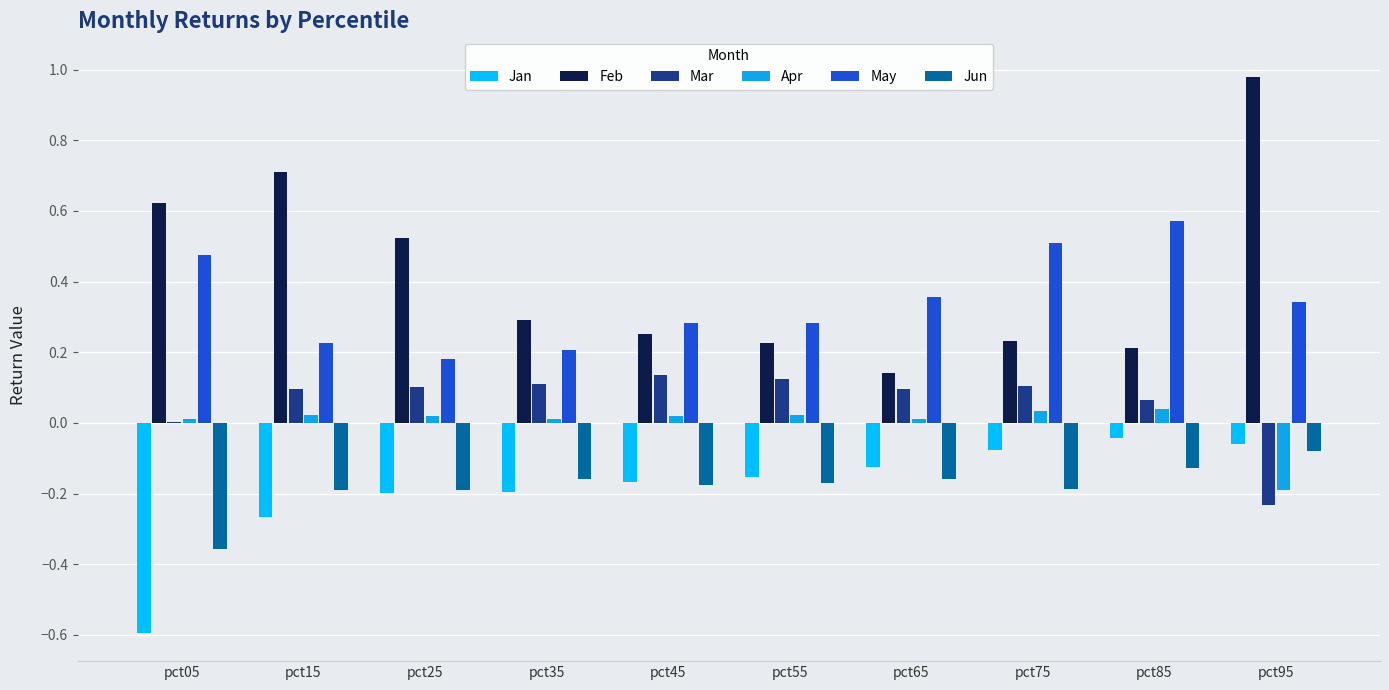

How many groups of bars are there?

10